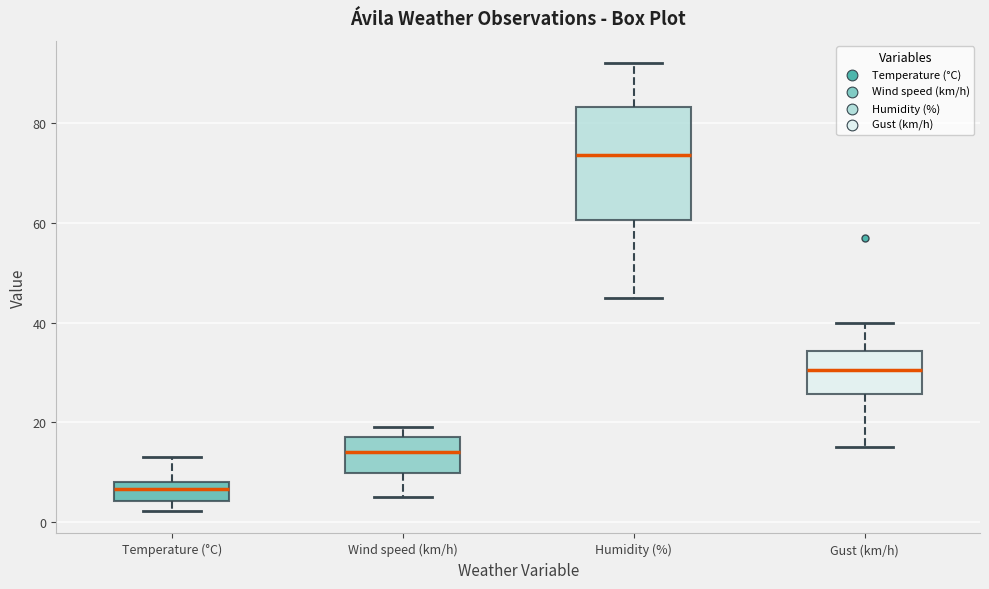

Comparing the boxes themselves (not the whiskers), which one is the tallest?

Humidity (%)